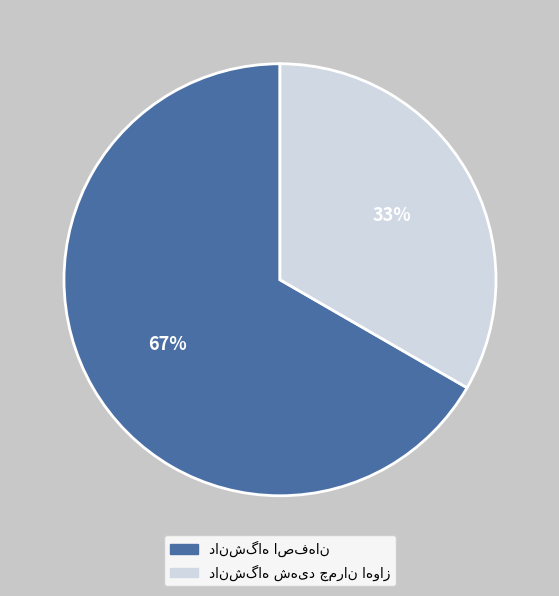

Does any single category account for the majority?

Yes